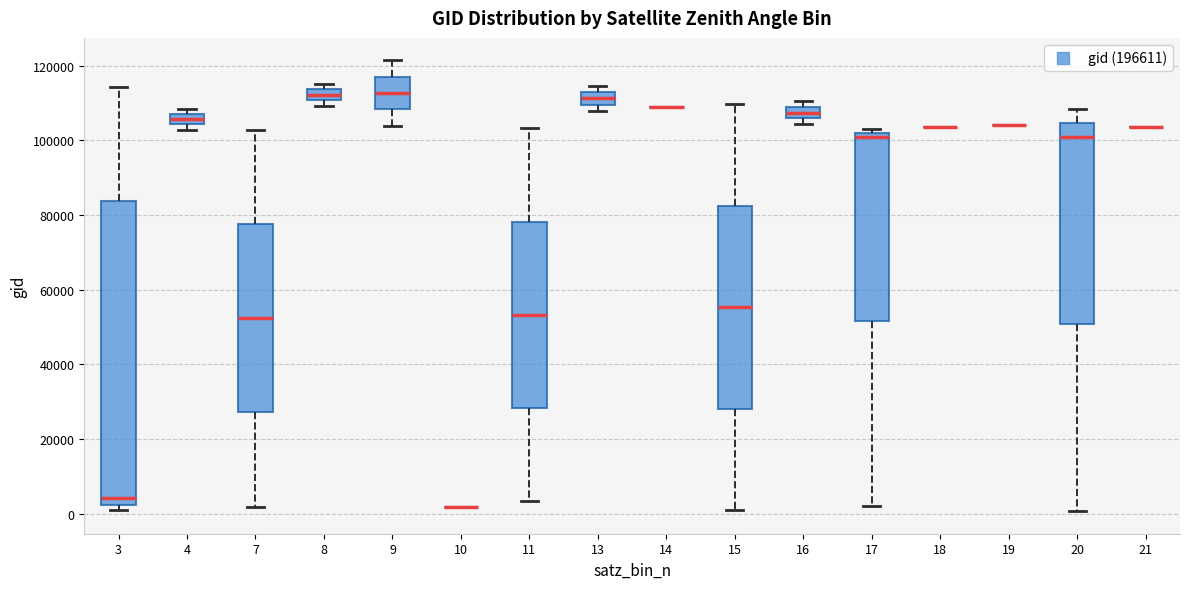

Comparing the boxes themselves (not the whiskers), which one is the tallest?

3